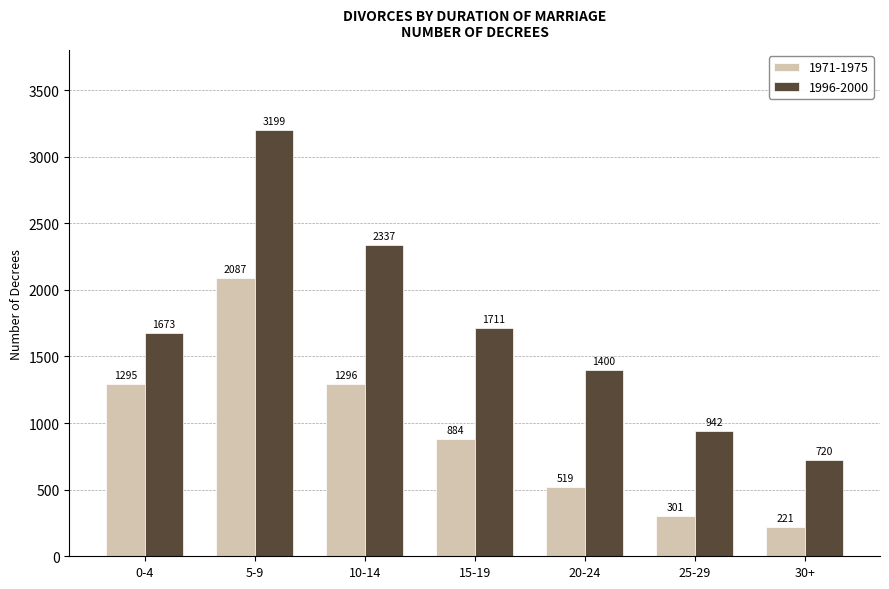

The 1971-1975 series shows 301 at 25-29. True or false?

True